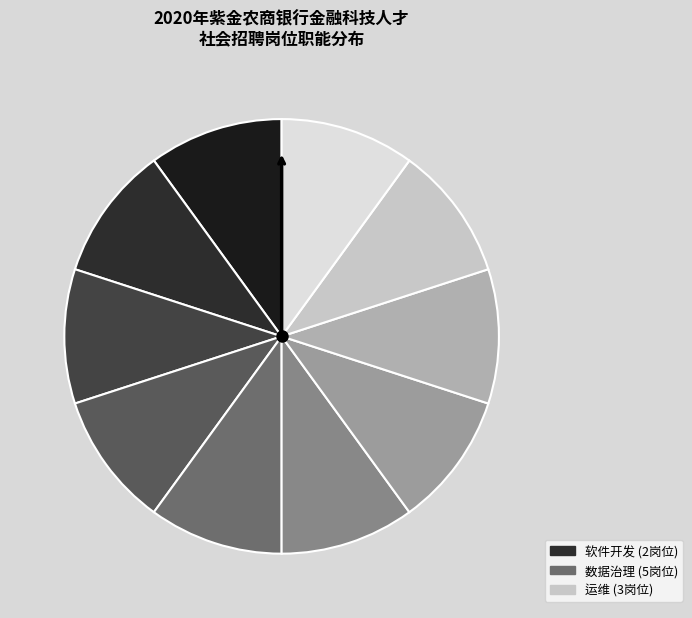

How many segments does this pie chart have?

10